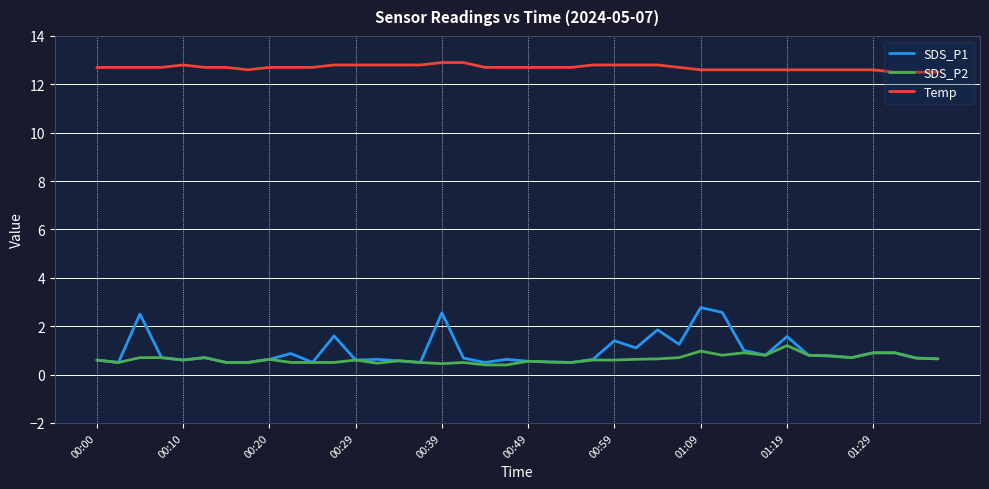

Does the chart have visible grid lines?

Yes